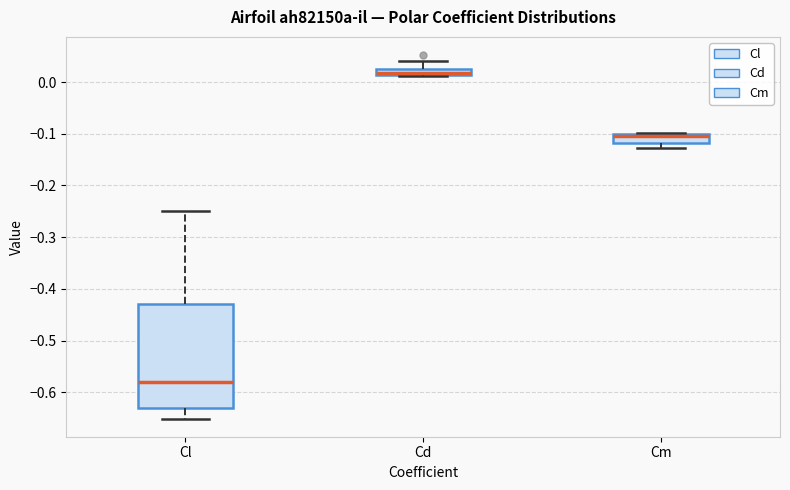

Comparing the boxes themselves (not the whiskers), which one is the tallest?

Cl